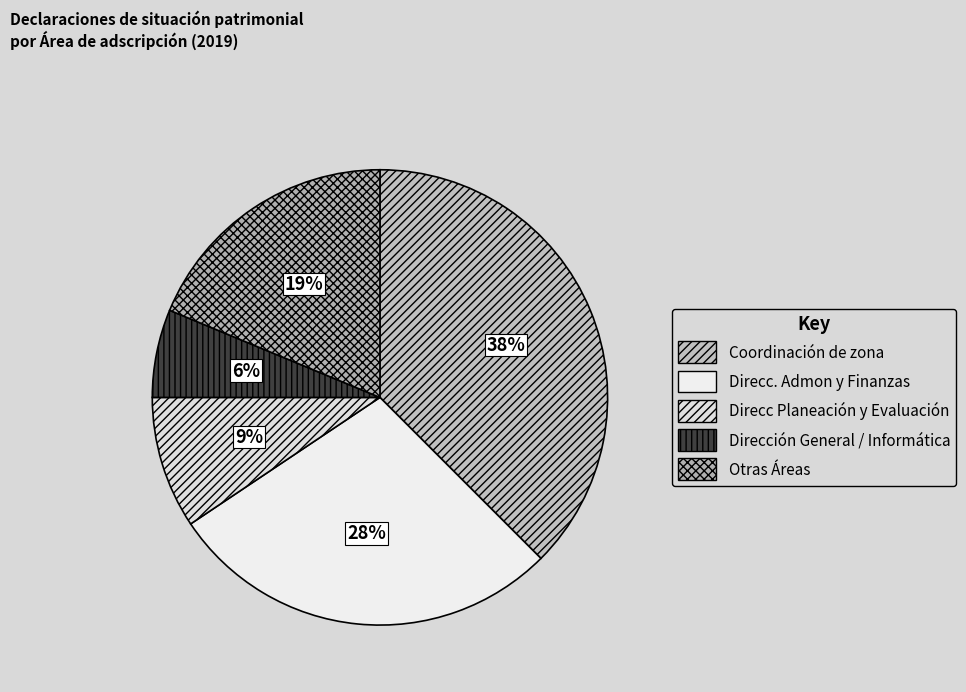

What is the largest slice in the pie chart?

Coordinación de zona